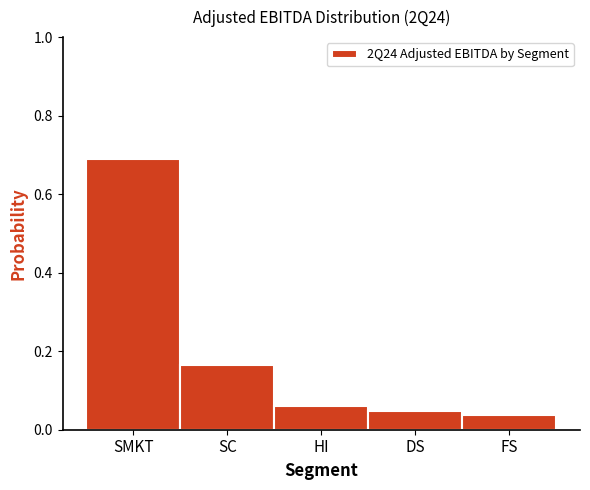

What position from the right is FS?

1